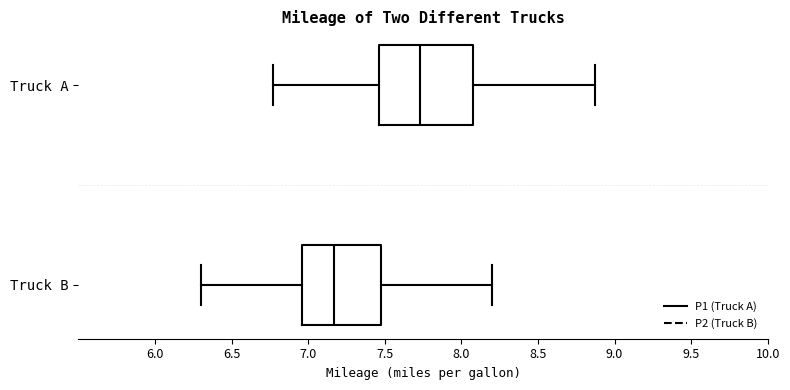

Comparing the boxes themselves (not the whiskers), which one is the widest?

Truck A